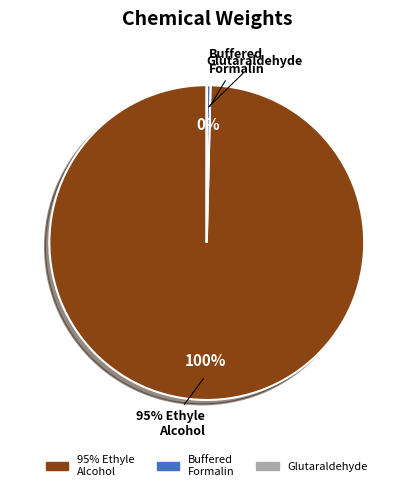

Is it true that Buffered formalin (37% formaldehyde) is 1% of the pie?

False